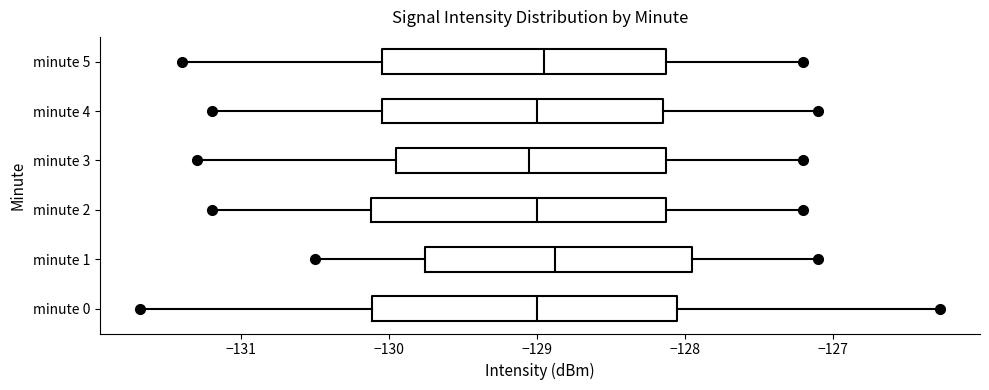

Reading bottom to top, read every box against the x-axis: the position of its median line, the range the box covers, and the ends of its whiskers. The values are not printed on the chart, so give them approximately, as read against the axis.

minute 0: median -129.0, box -130.1 to -128.1, whiskers -131.7 to -126.3
minute 1: median -128.9, box -129.8 to -127.9, whiskers -130.5 to -127.1
minute 2: median -129.0, box -130.1 to -128.1, whiskers -131.2 to -127.2
minute 3: median -129.0, box -129.9 to -128.1, whiskers -131.3 to -127.2
minute 4: median -129.0, box -130.0 to -128.1, whiskers -131.2 to -127.1
minute 5: median -128.9, box -130.0 to -128.1, whiskers -131.4 to -127.2